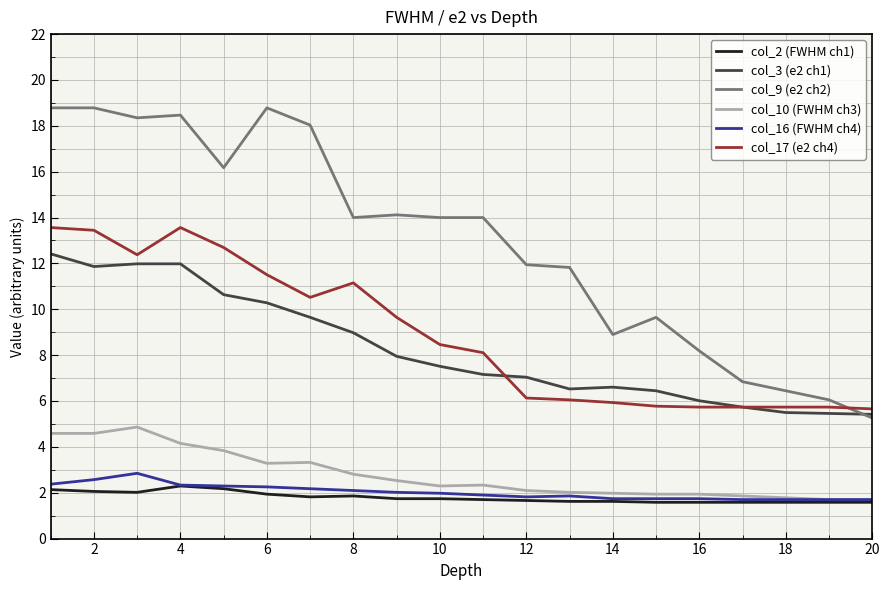

Which series has the largest total across all categories?

col_9 (e2 ch2)